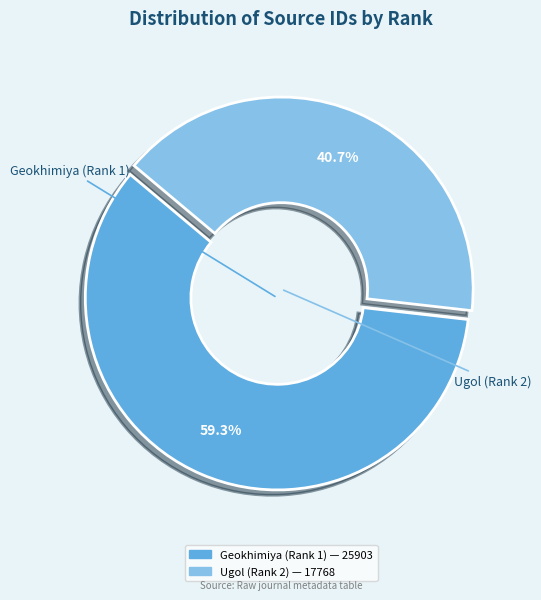

Between Ugol (Rank 2) and Geokhimiya (Rank 1), which is larger?

Geokhimiya (Rank 1)